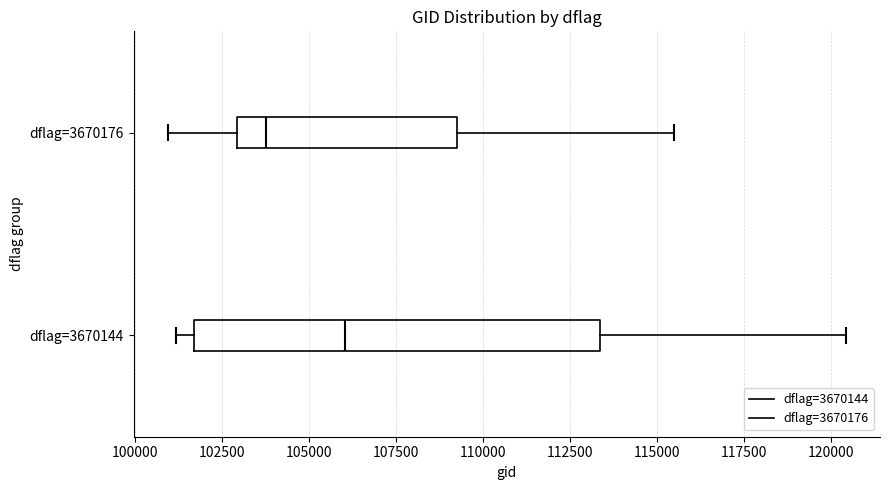

Reading bottom to top, read every box against the x-axis: the position of its median line, the range the box covers, and the ends of its whiskers. The values are not printed on the chart, so give them approximately, as read against the axis.

dflag=3670144: median 106000, box 101500 to 113500, whiskers 101000 to 120500
dflag=3670176: median 104000, box 103000 to 109000, whiskers 101000 to 115500